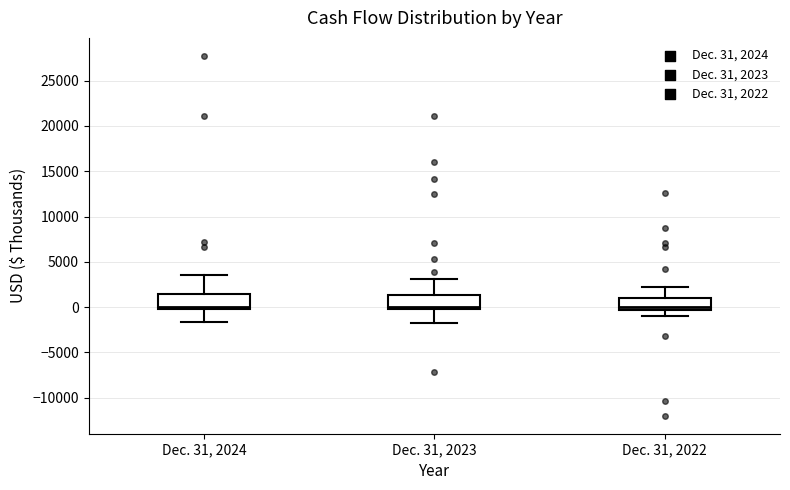

Where does the upper whisker of the box for Dec. 31, 2024 end on the y-axis? The values are not printed on the chart, so give them approximately, as read against the axis.

3500